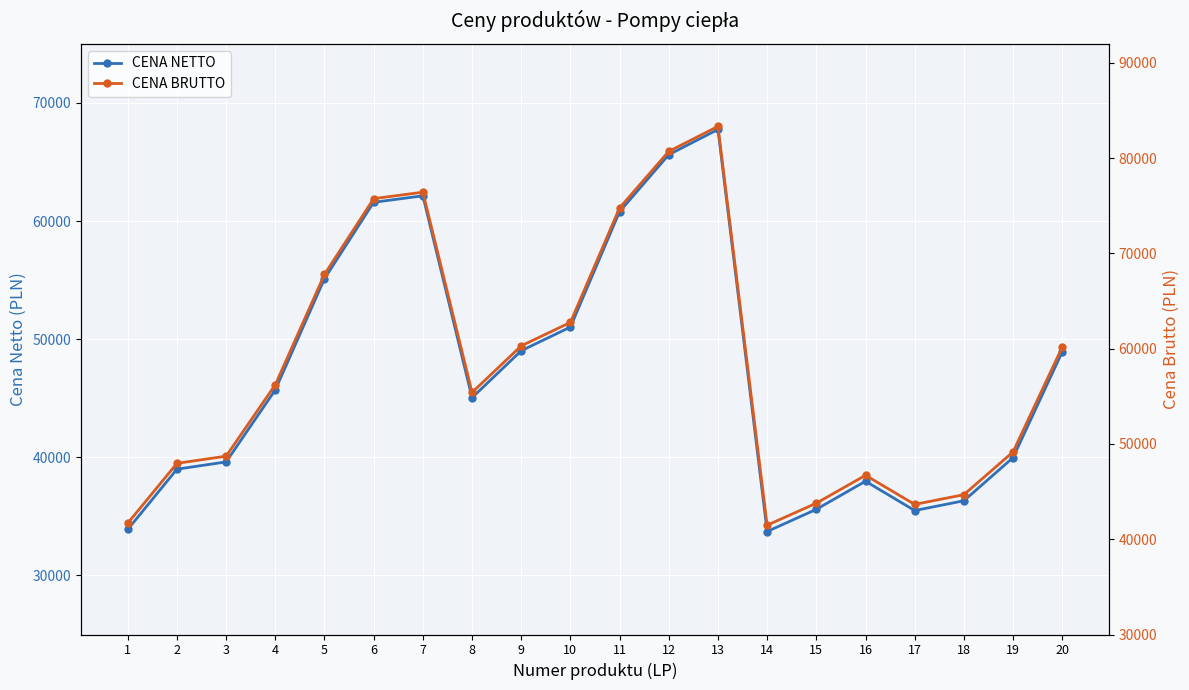

How many series are shown in this chart?

2